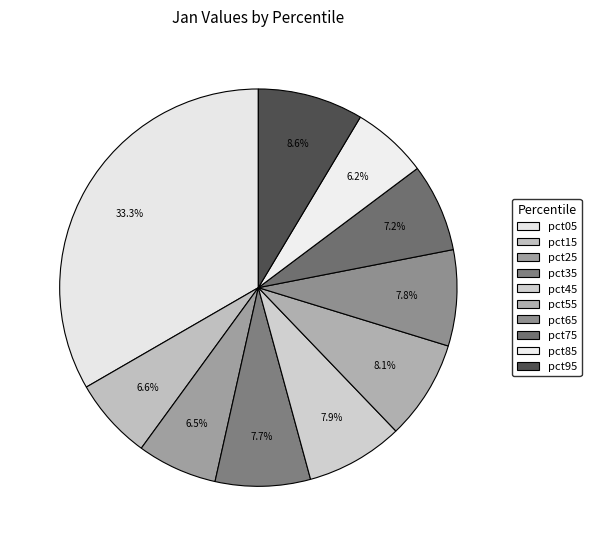

To the nearest percent, what percentage of the pie is pct15?

7%